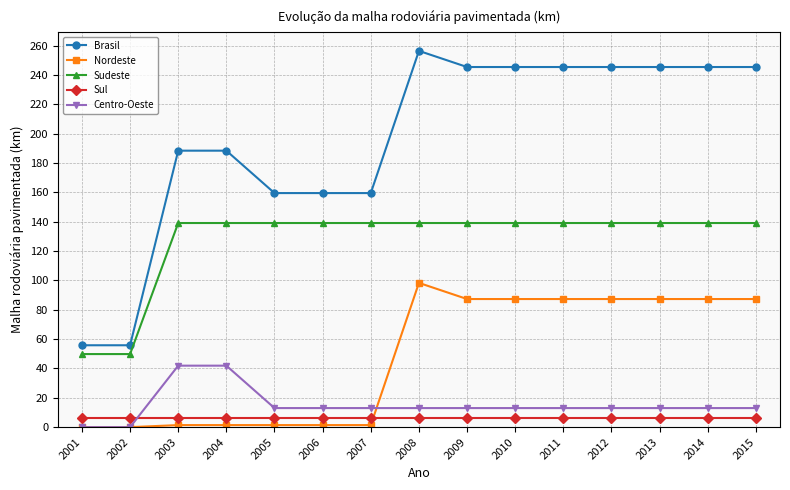

At which label does Brasil reach its peak?

2008